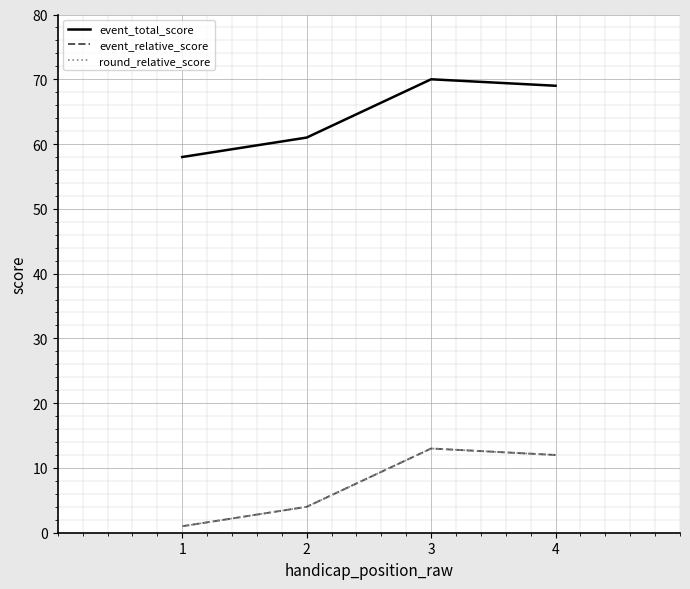

Rank the categories by round_relative_score value from highest to lowest.

3, 4, 2, 1